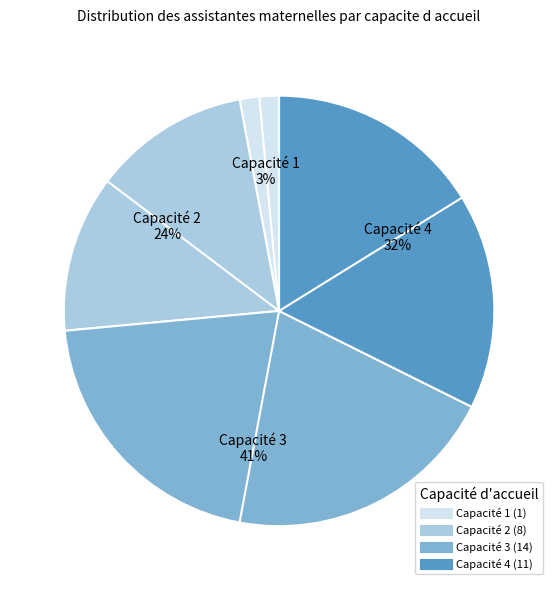

To the nearest percent, what is the difference between the largest and smallest slice percentages?

38%